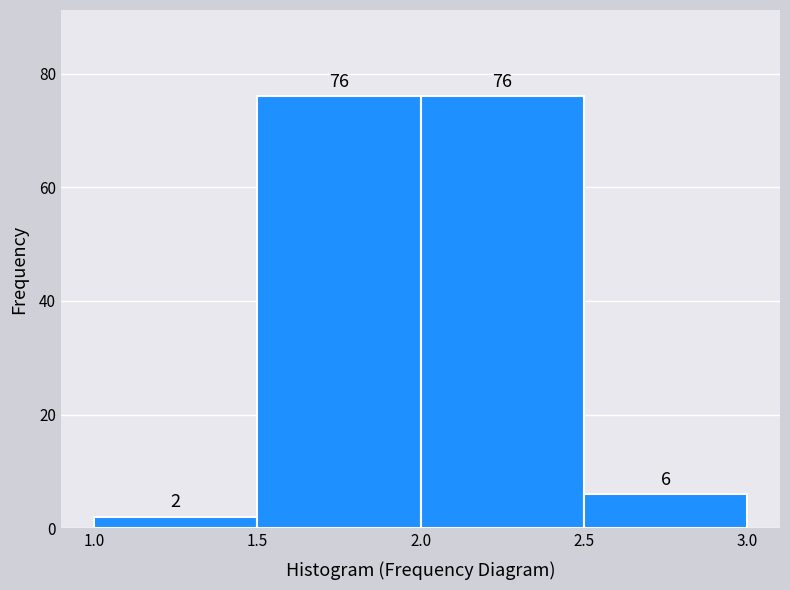

Reading left to right, transcribe this chart: for each bar, give the range it covers on the x-axis and its height.

1.0 to 1.5: 2
1.5 to 2.0: 76
2.0 to 2.5: 76
2.5 to 3.0: 6